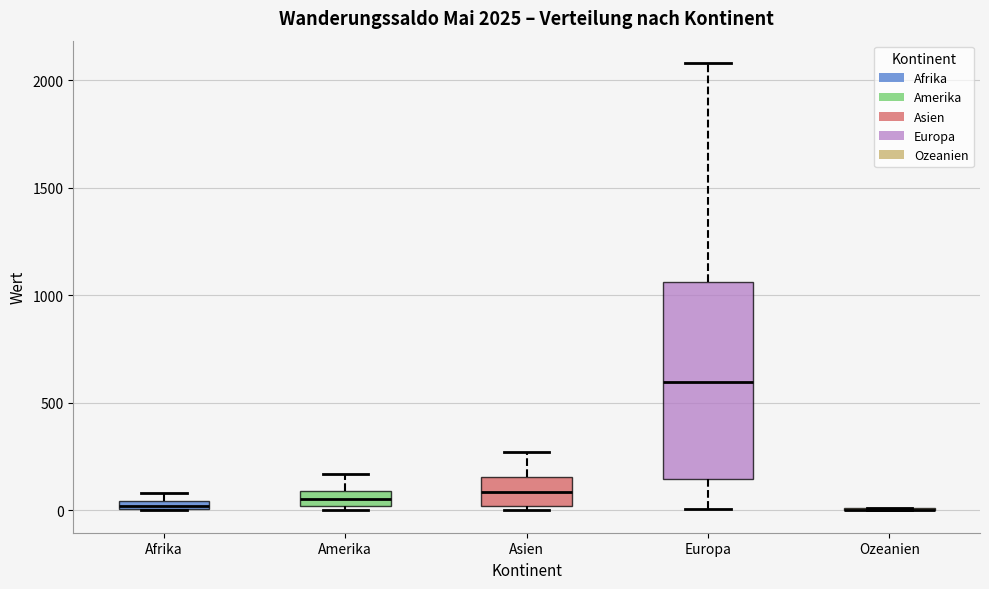

Comparing the boxes themselves (not the whiskers), which one is the tallest?

Europa